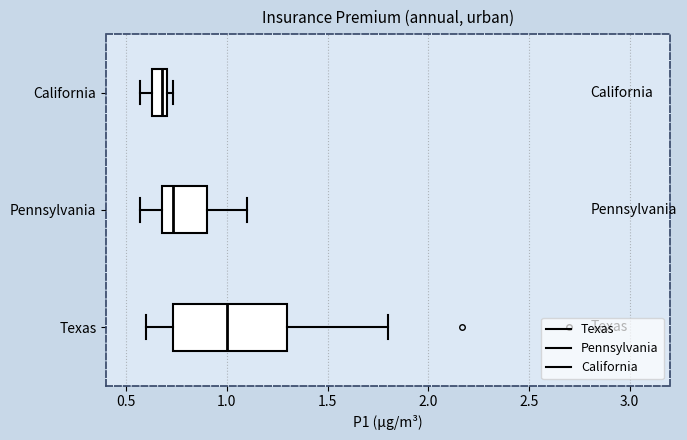

Comparing the boxes themselves (not the whiskers), which one is the widest?

Texas